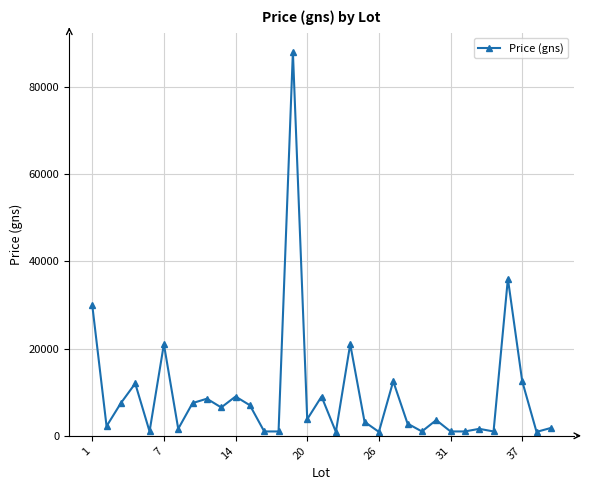

How many distinct data groups are displayed?

1